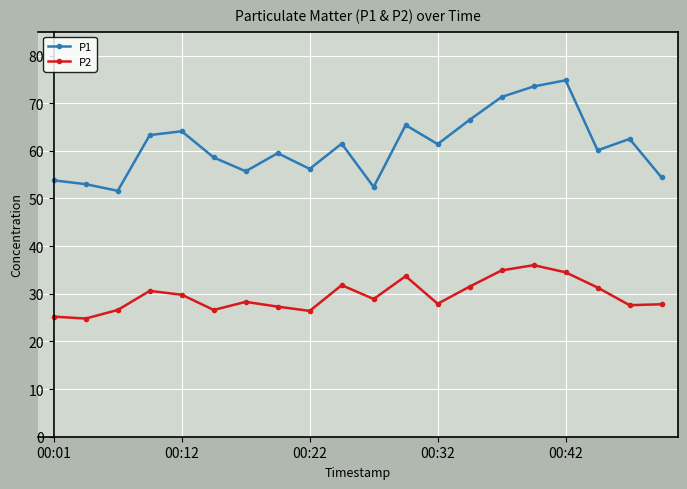

Does the chart have visible grid lines?

Yes